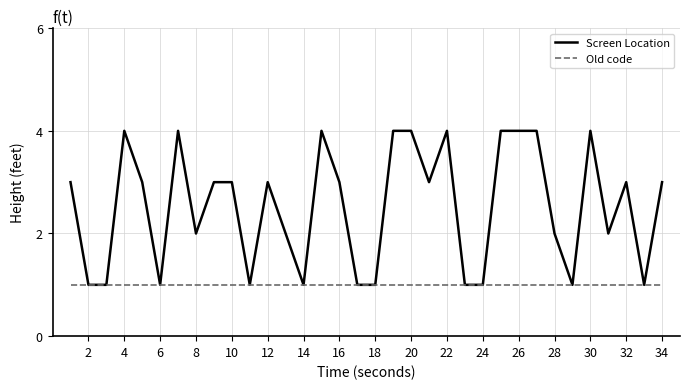

Which series has the largest total across all categories?

Screen Location